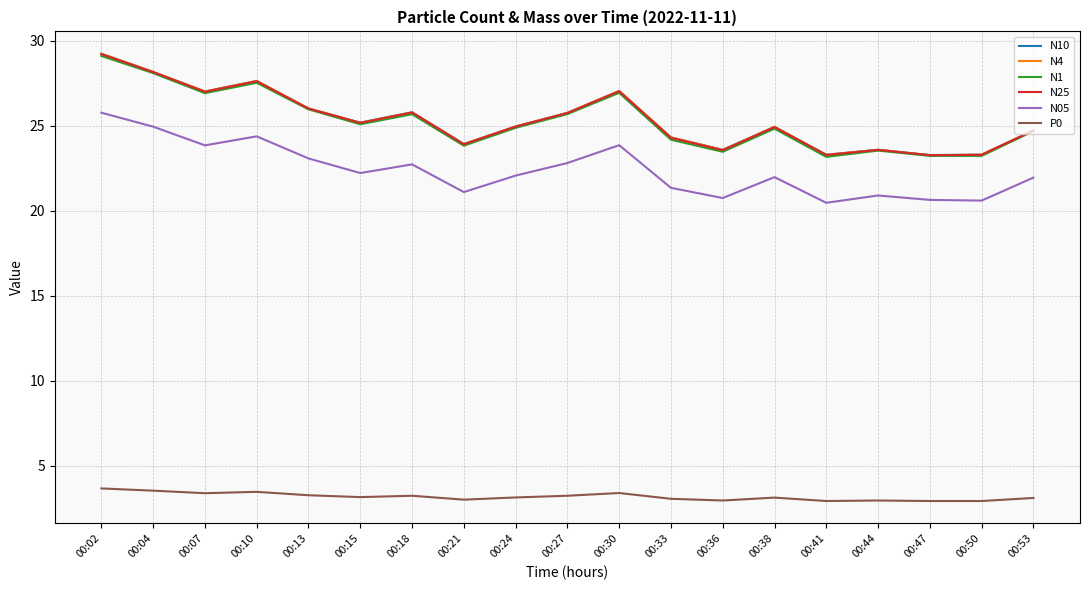

What is the spread (max minus min) of values at 00:10?

24.2